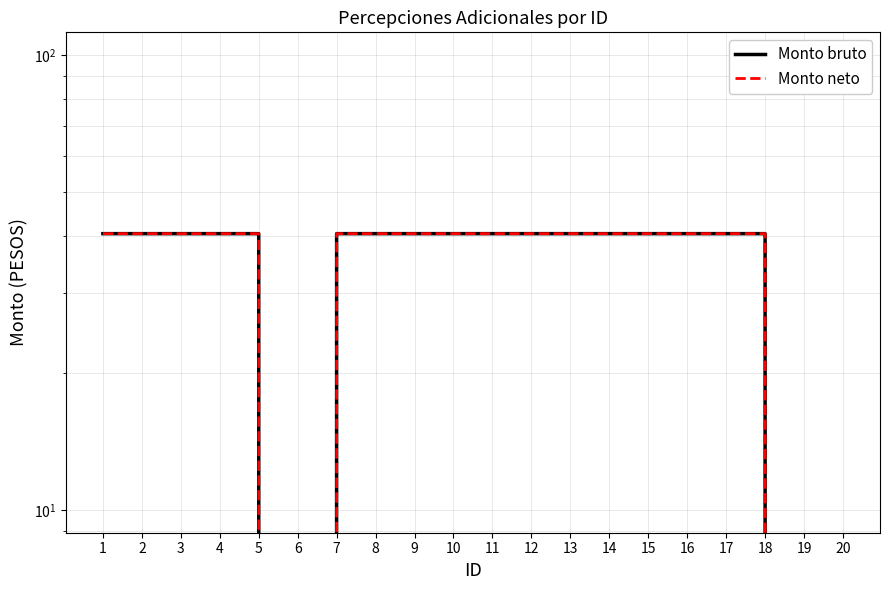

What are all the series names shown in the legend?

Monto bruto, Monto neto